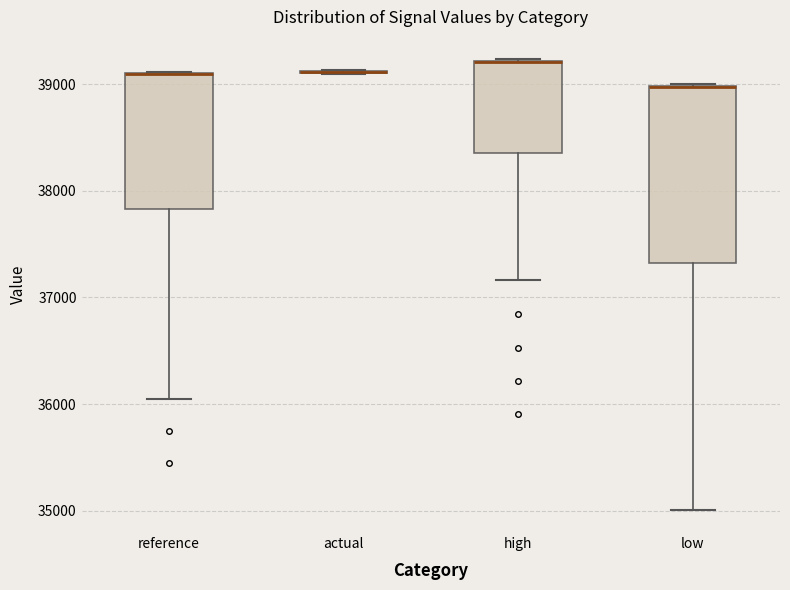

Comparing the boxes themselves (not the whiskers), which one is the tallest?

low